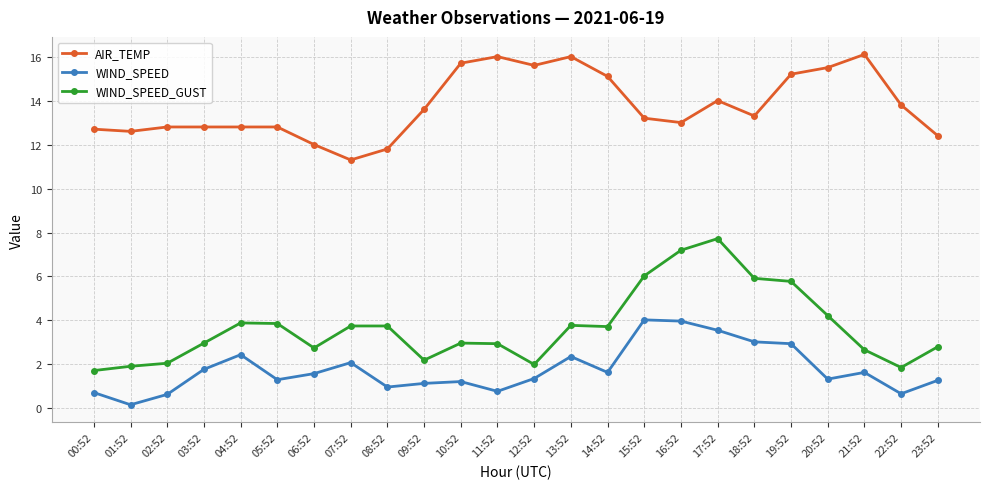

What is the total value across all series at 12:52?

19.0